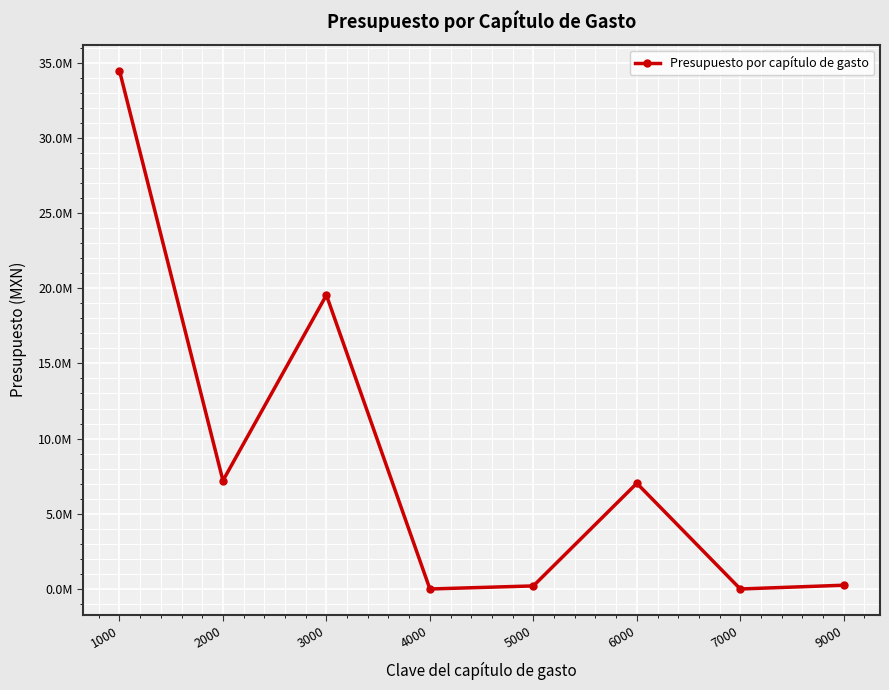

What is the average value?

8588600.0